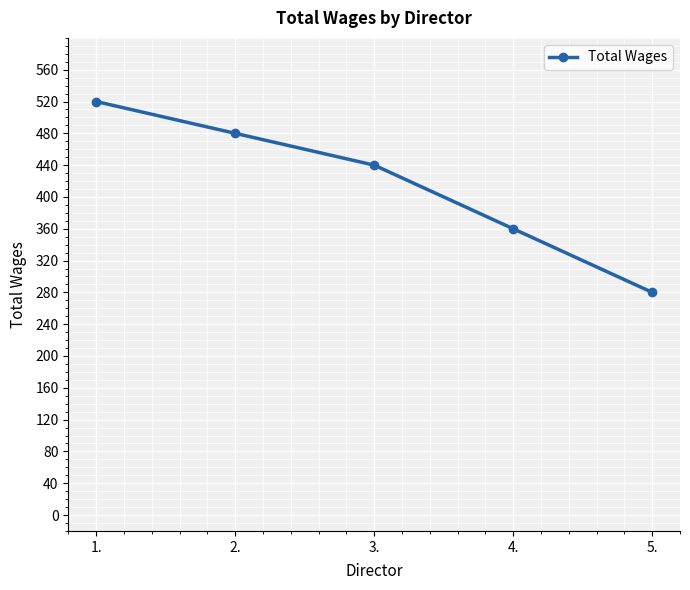

Which has a higher value, 2. or 3.?

2.